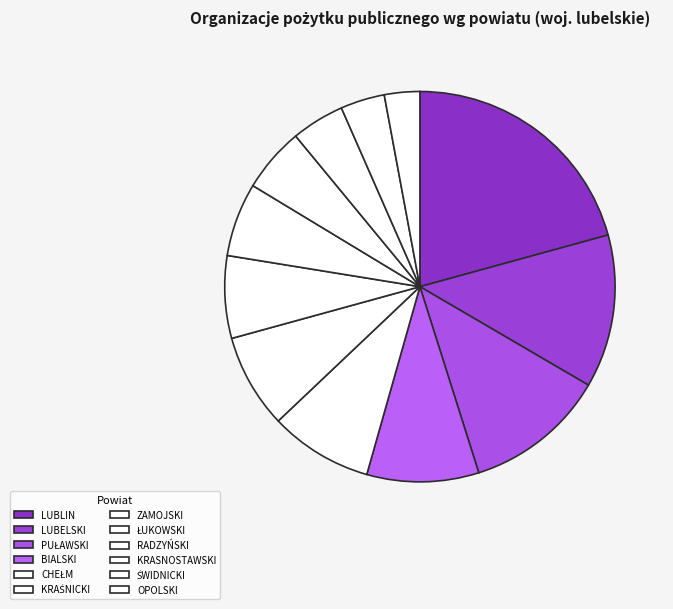

Which category has the smallest portion of the pie?

OPOLSKI